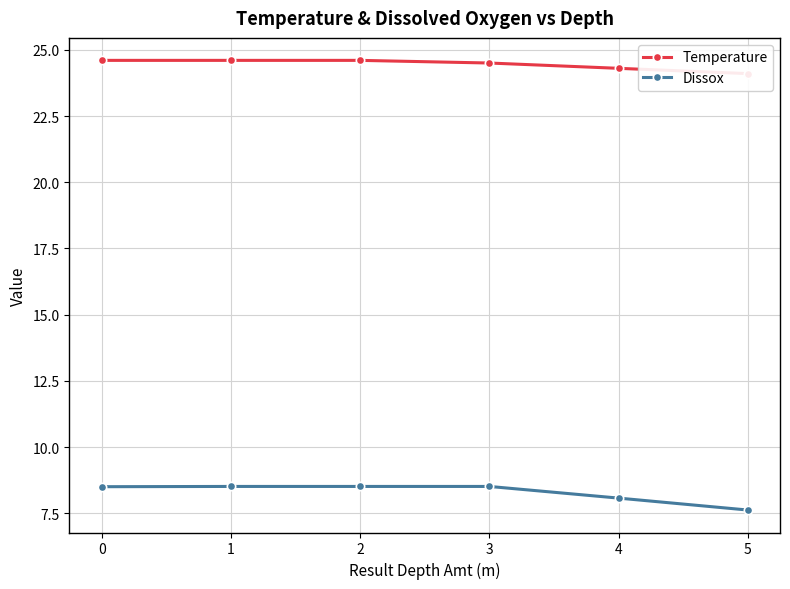

True or false: Temperature and Dissox cross at least once.

False